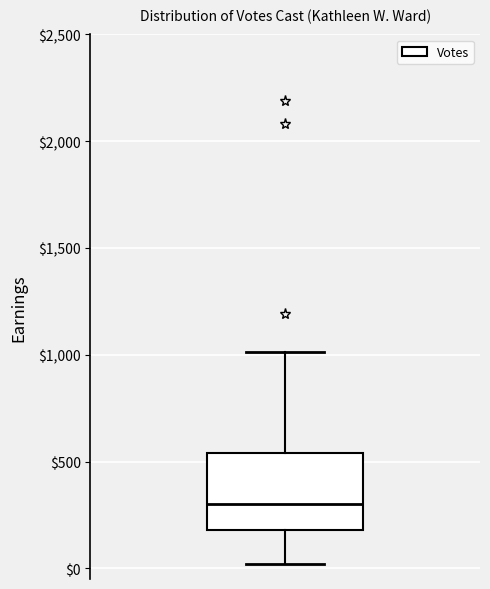

Where does the lower whisker of the box end on the y-axis? The values are not printed on the chart, so give them approximately, as read against the axis.

0